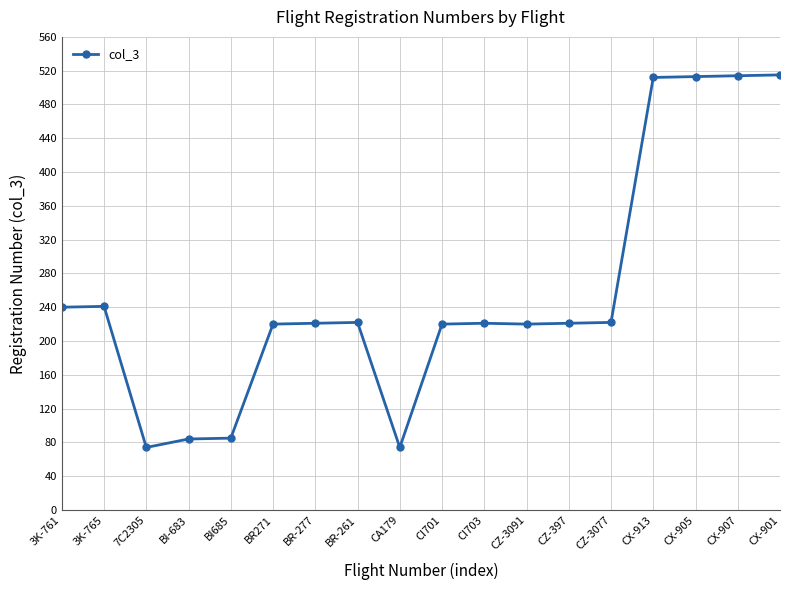

What is the maximum value shown in the chart?

515